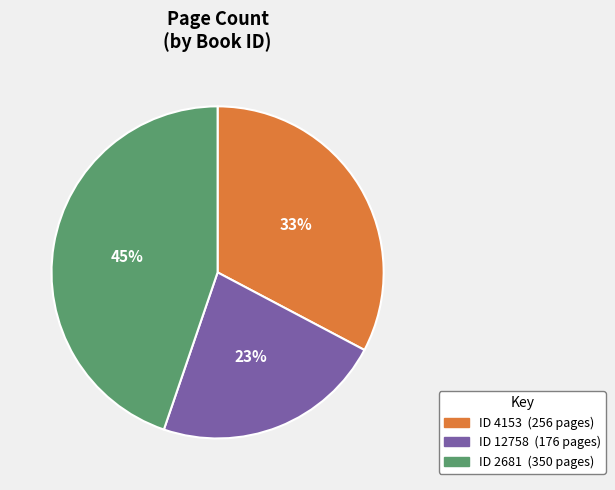

To the nearest percent, what is the average slice percentage?

33%